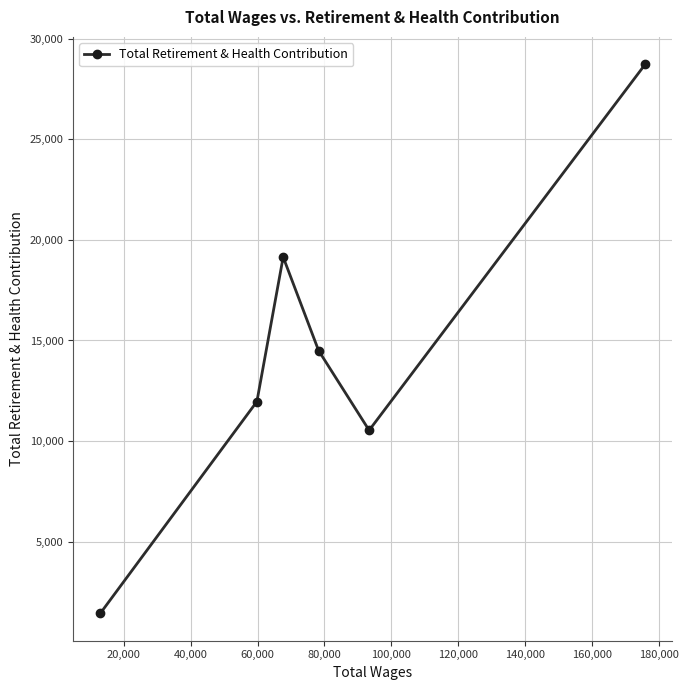

What is the greatest value displayed?

28731